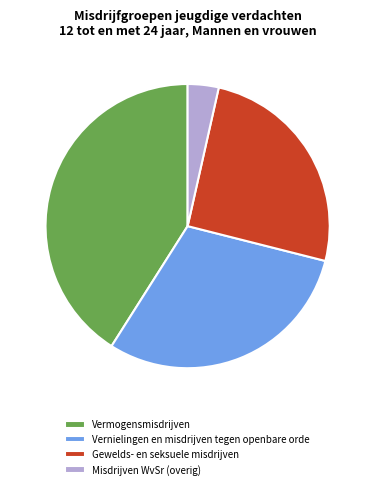

What is the ratio of the value at Misdrijven WvSr (overig) to the value at Gewelds- en seksuele misdrijven?

0.1